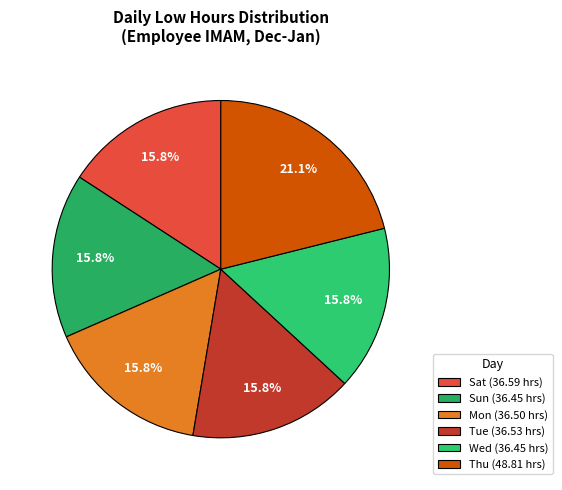

Count the number of slices in the pie.

6